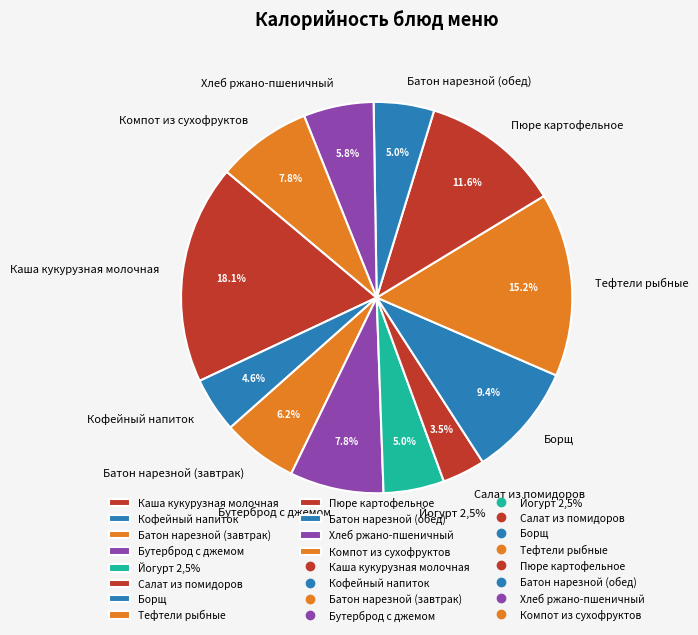

What is the largest slice in the pie chart?

Каша кукурузная молочная